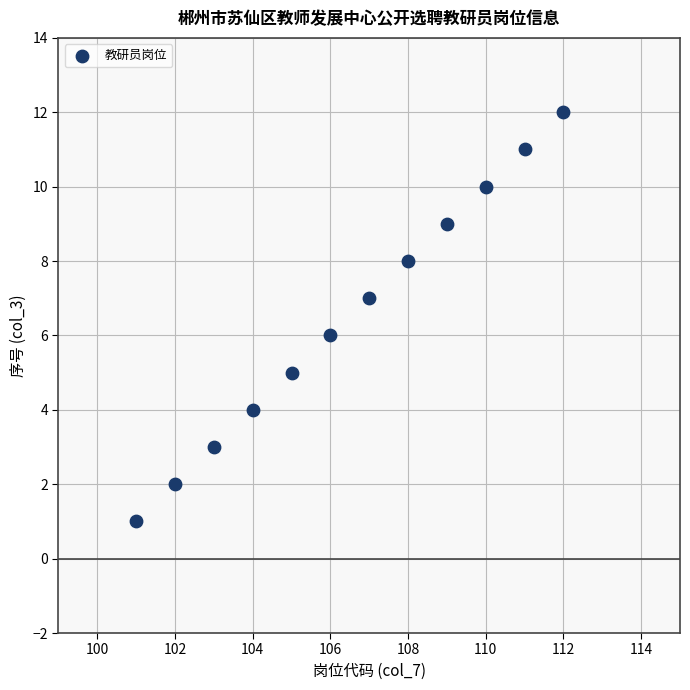

What is the range of X values (max minus min)?

11